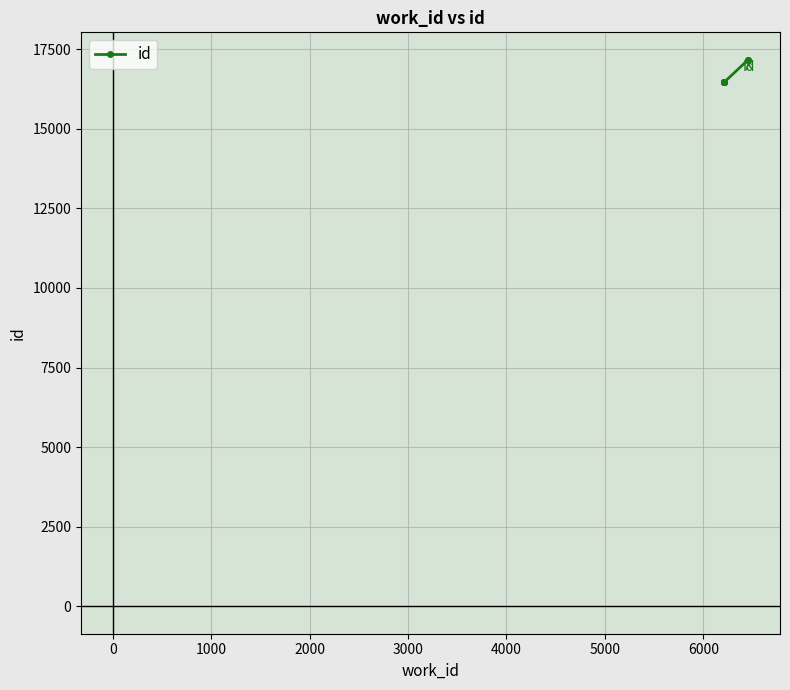

How many series are shown in this chart?

1